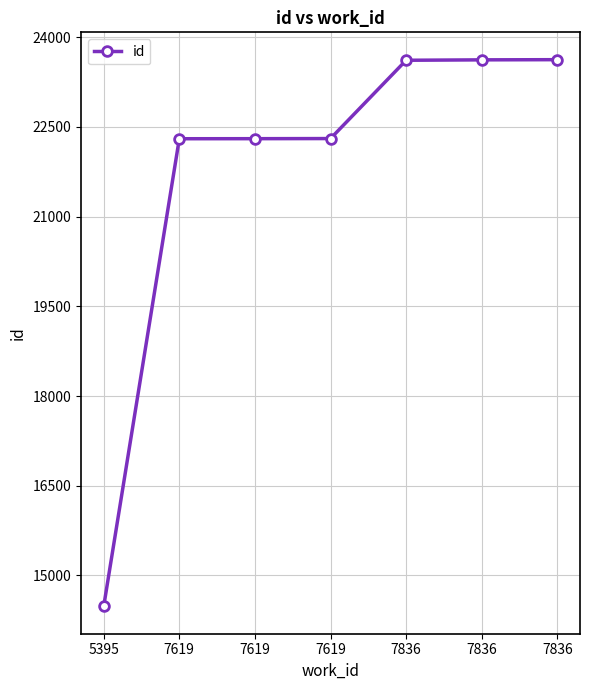

What is the difference between the values at 7836 and 7836?

7